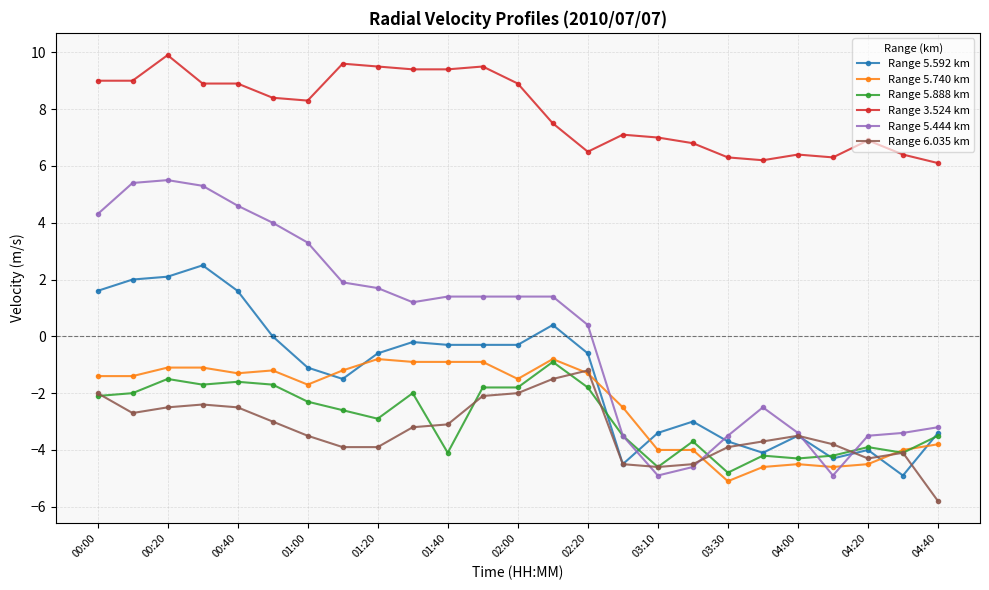

How many values in the Range 5.444 km series are below 1?

11